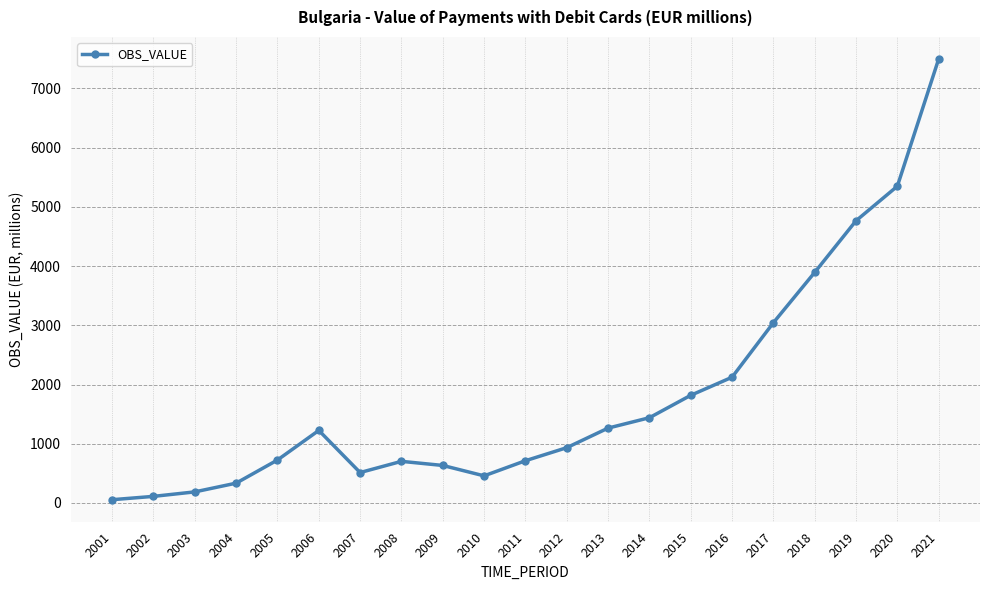

True or false: the data has more than 2 interior local peaks.

False